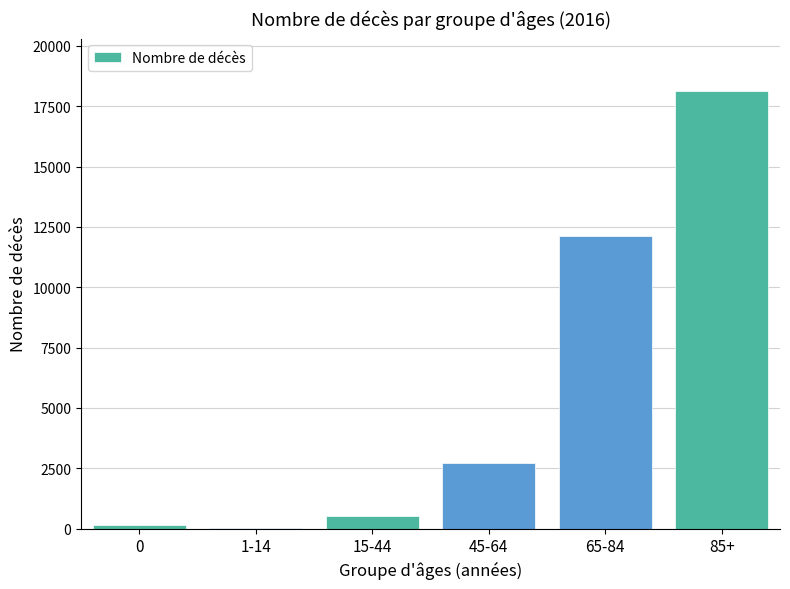

Reading right to left, list all the values displayed in this chart.

85+=18131	65-84=12117	45-64=2707	15-44=519	1-14=45	0=162